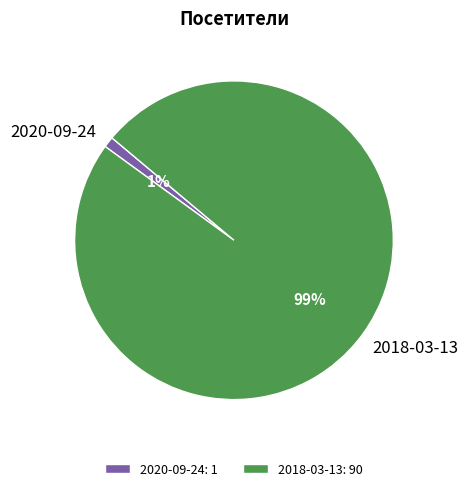

To the nearest percent, what is the combined percentage of 2020-09-24 and 2018-03-13?

100%